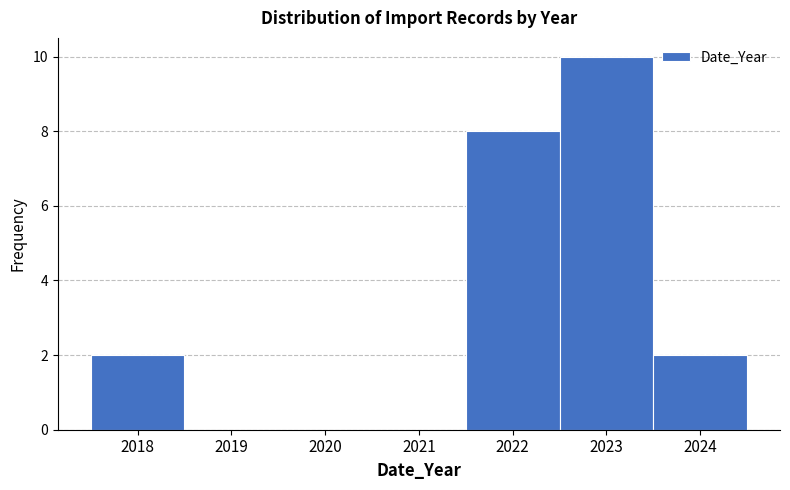

Reading left to right, list every bar in this chart as the range it spans on the x-axis followed by its height. The values are not printed on the chart, so give them approximately, as read against the axis.

2017.5 to 2018.5: 2
2018.5 to 2019.5: 0
2019.5 to 2020.5: 0
2020.5 to 2021.5: 0
2021.5 to 2022.5: 8
2022.5 to 2023.5: 10
2023.5 to 2024.5: 2